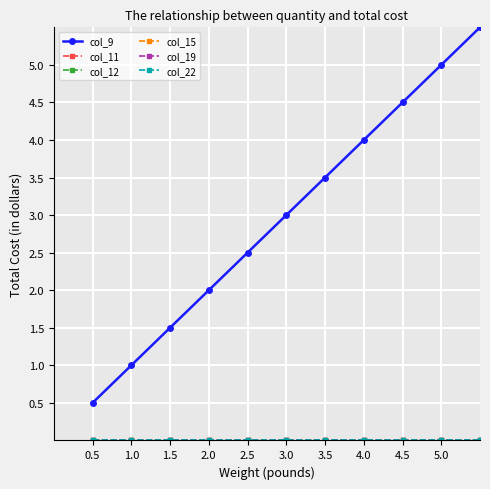

What position from the right is 3.5?

9